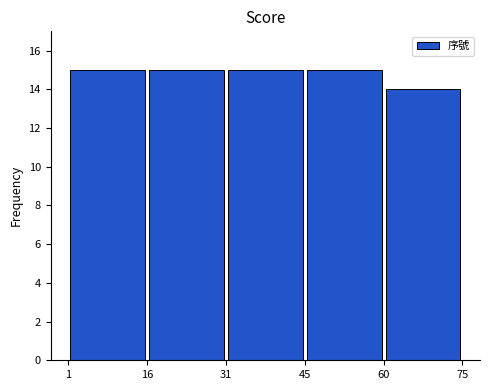

Reading left to right, transcribe this chart: for each bar, give the range it covers on the x-axis and its height. The values are not printed on the chart, so give them approximately, as read against the axis.

1 to 16: 15
16 to 31: 15
31 to 45: 15
45 to 60: 15
60 to 75: 14